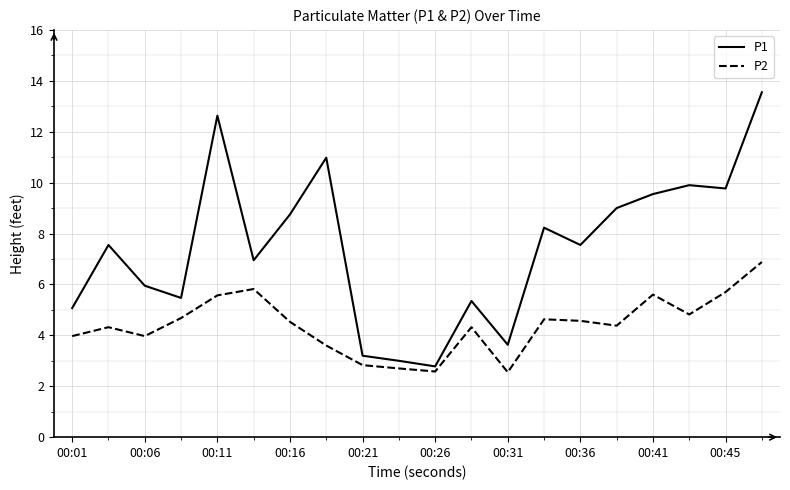

Which series has the largest total across all categories?

P1